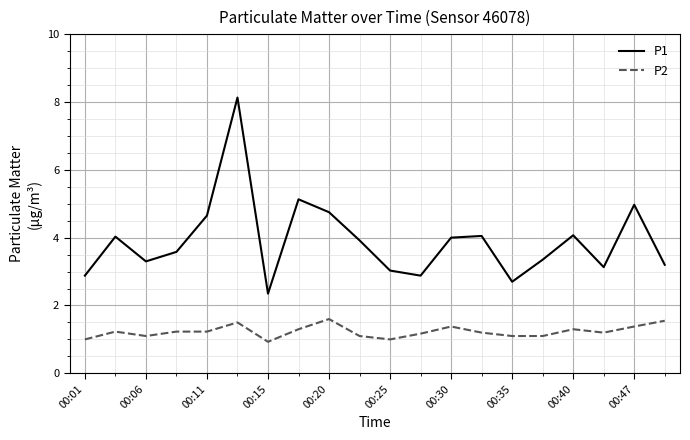

Which series has the widest spread of values?

P1